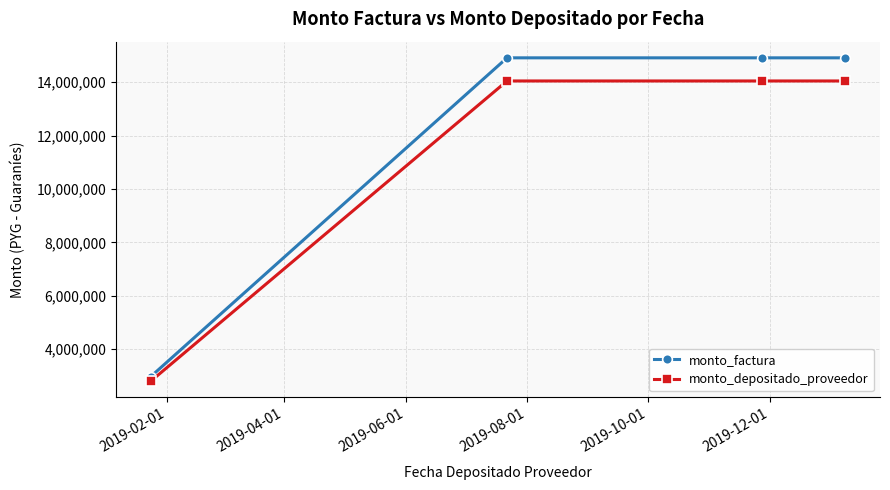

At how many categories does at least one series exceed 5210997?

3